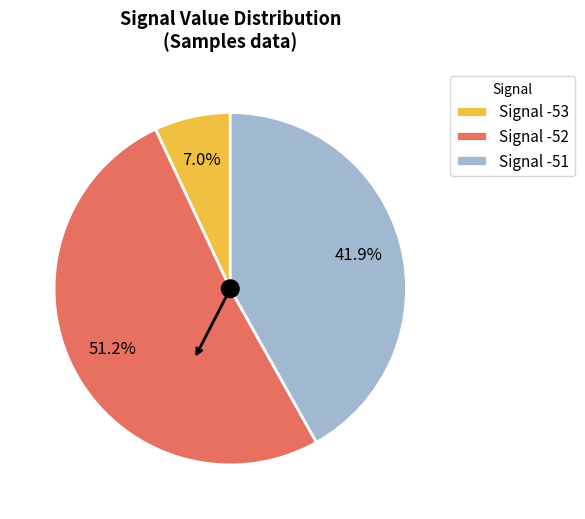

What is the smallest slice in the pie chart?

Signal -53